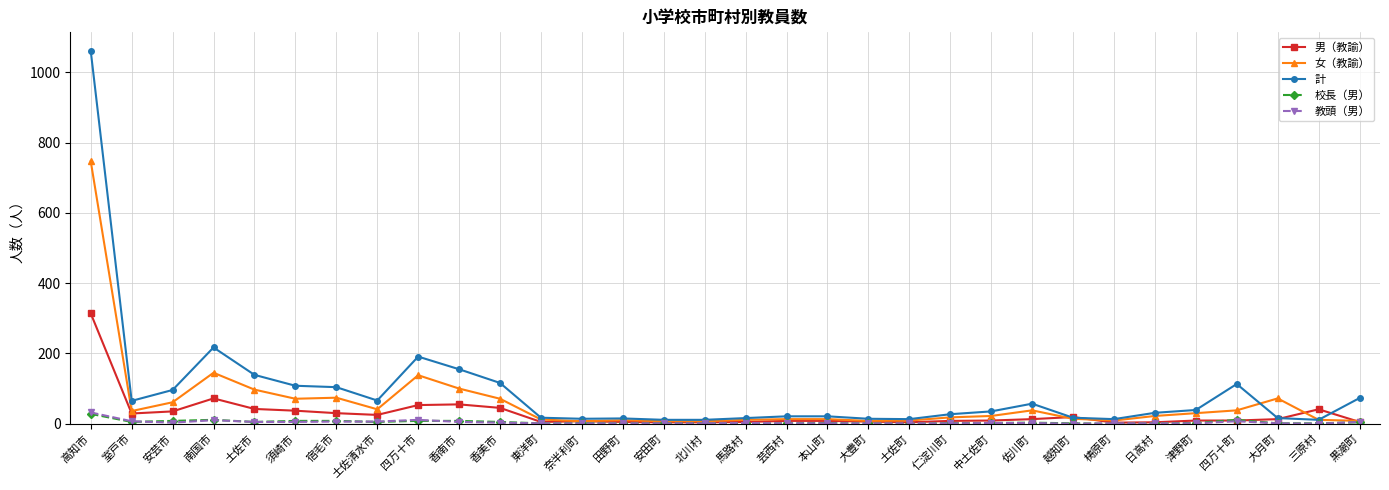

True or false: 計 and 教頭（男） intersect in this chart.

False